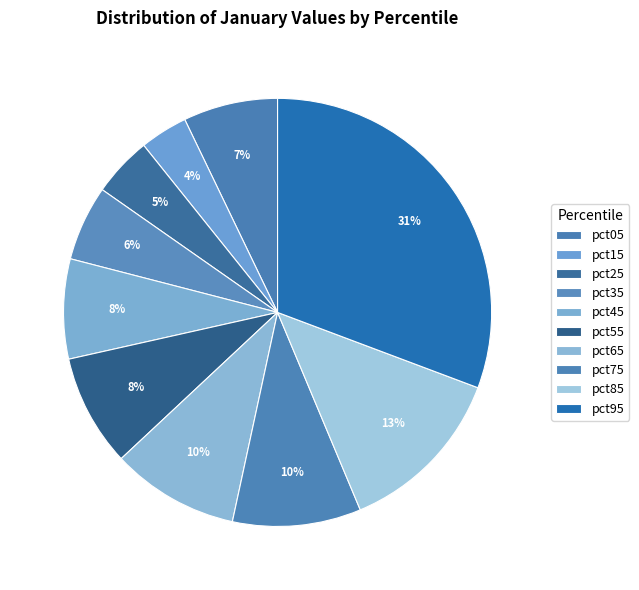

True or false: pct55 accounts for 1% of the total.

False